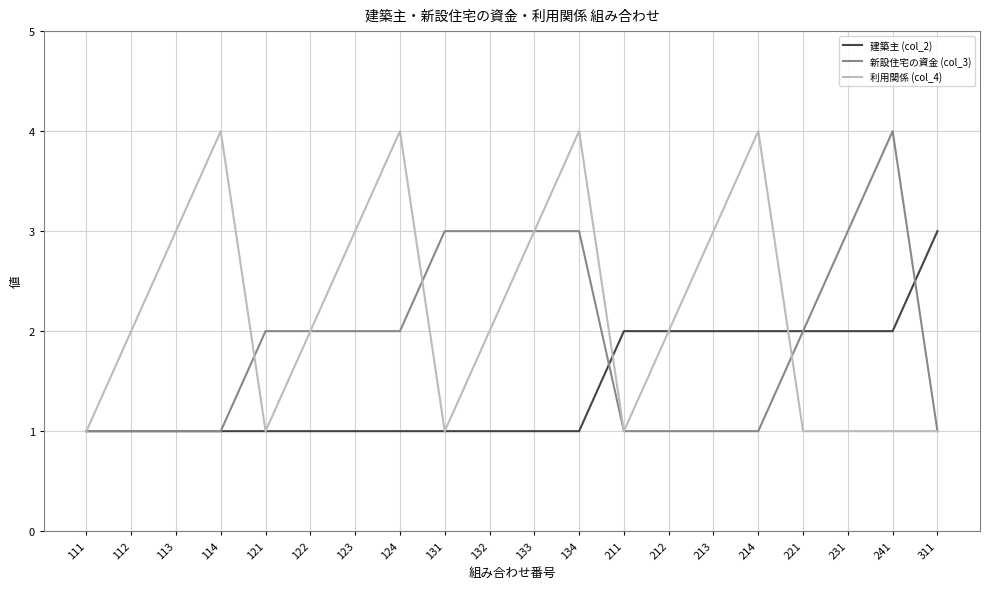

What is the sum of the 利用関係 (col_4) values at 133 and 231?

4